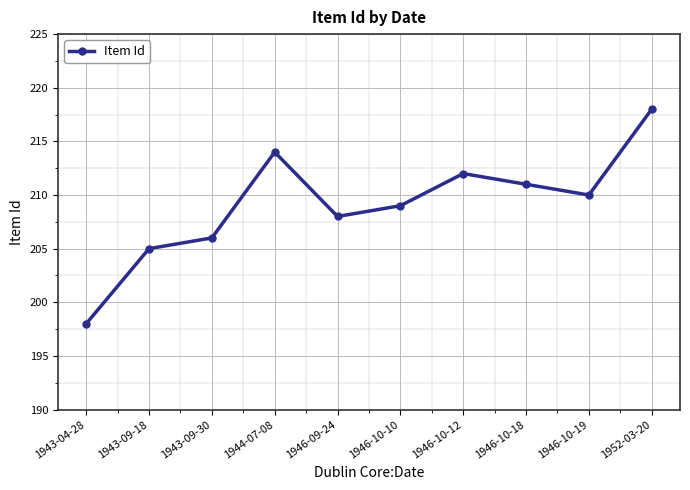

Which category has the highest value across all series?

1952-03-20